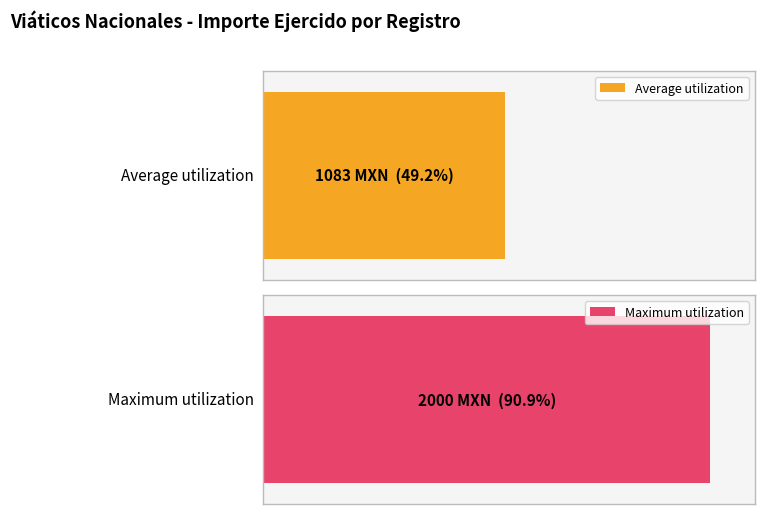

How many data points are above 1160?

1